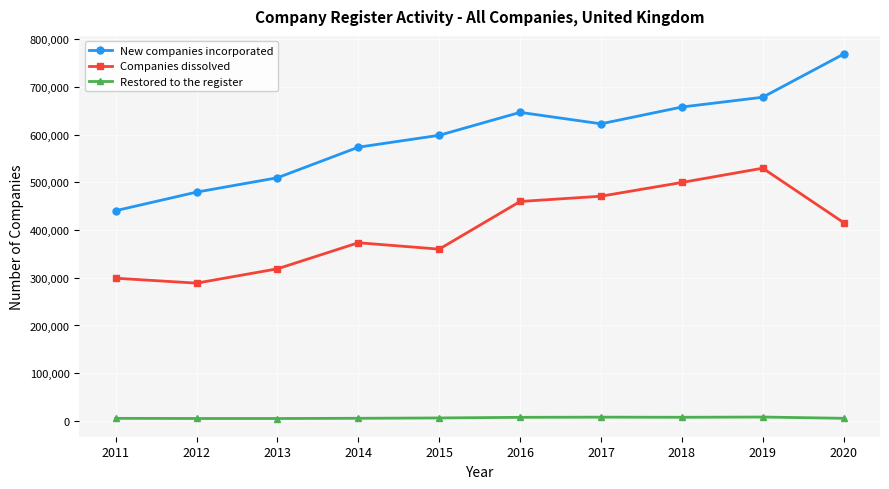

Is it true that Companies dissolved equals 360015 at 2015?

True